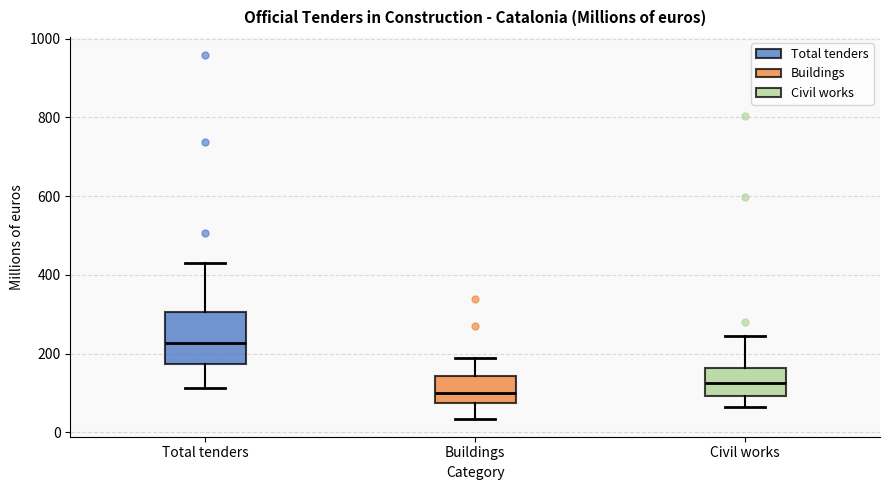

Which box's median line is the lowest?

Buildings